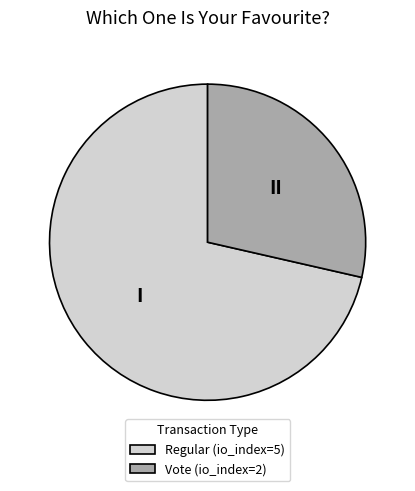

Approximately how many times larger is the value at Vote (io_index=2) compared to Regular (io_index=5)?

0.4